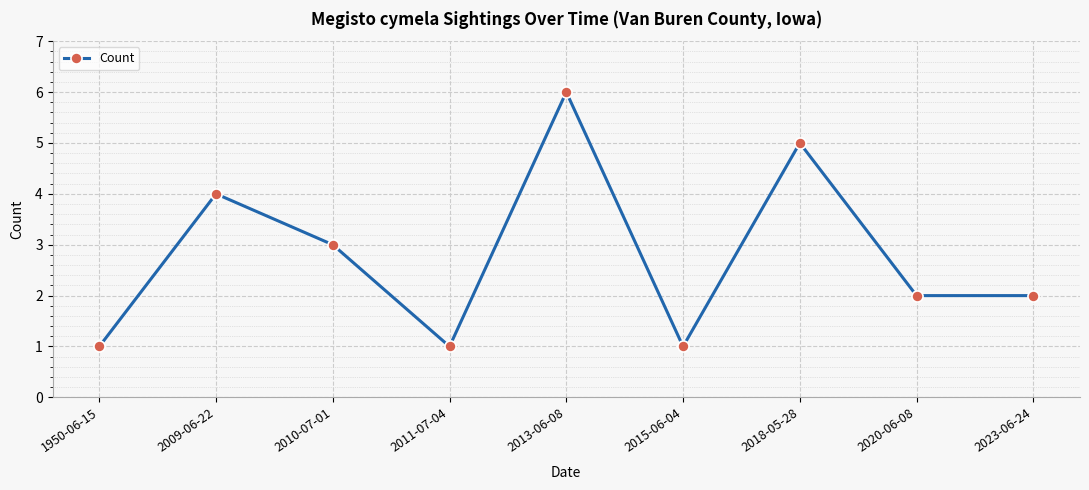

What is the label of the 8th point from the left?

2020-06-08